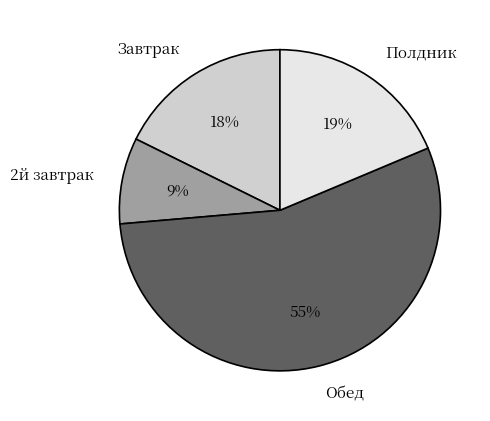

How many slices are in this pie chart?

4